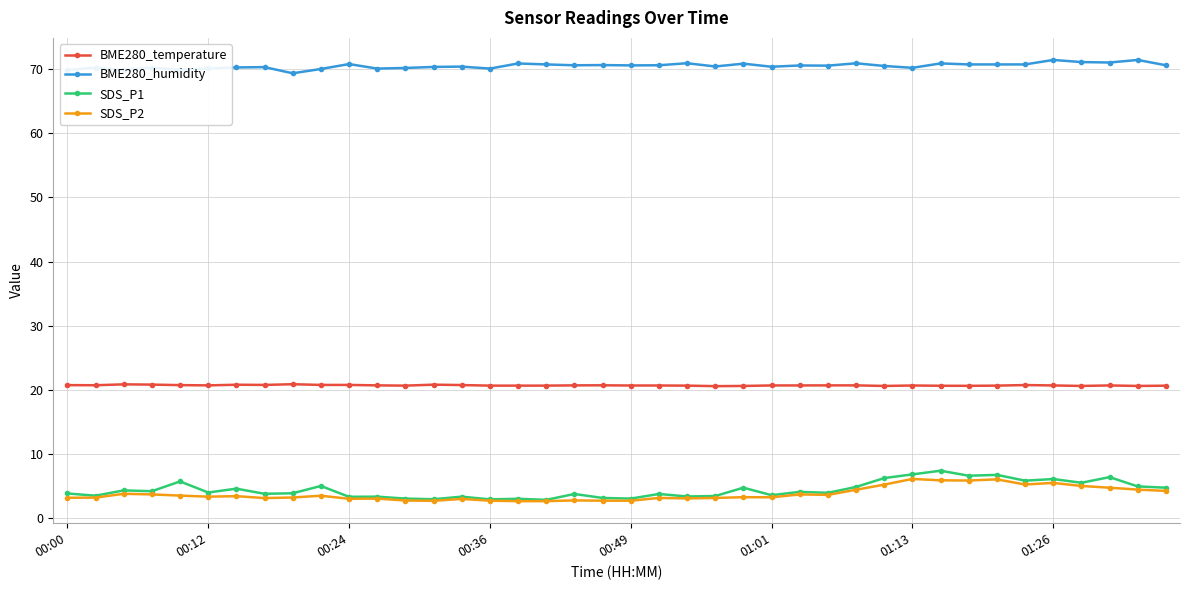

Which series has the largest total across all categories?

BME280_humidity